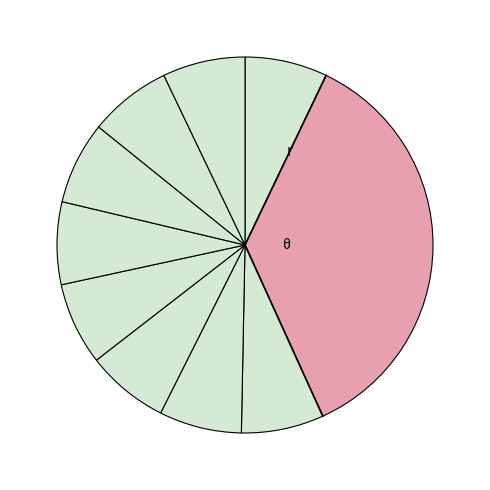

How many slices are in this pie chart?

10